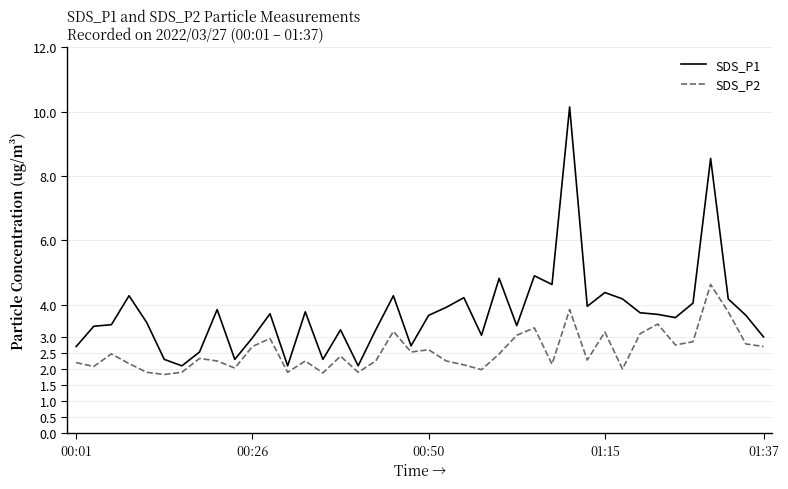

What are all the series names shown in the legend?

SDS_P1, SDS_P2